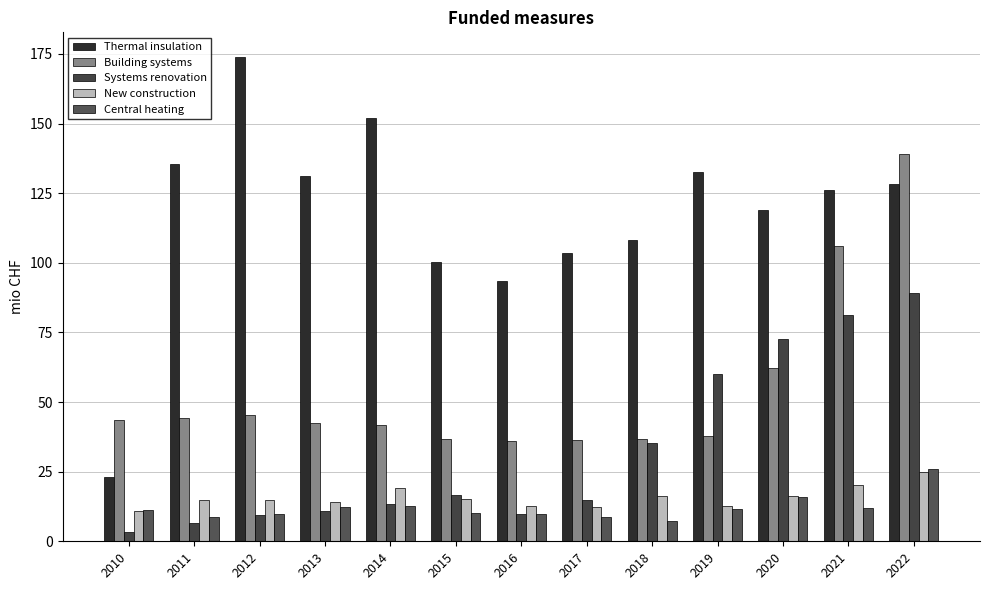

Does the chart contain stacked bars?

No